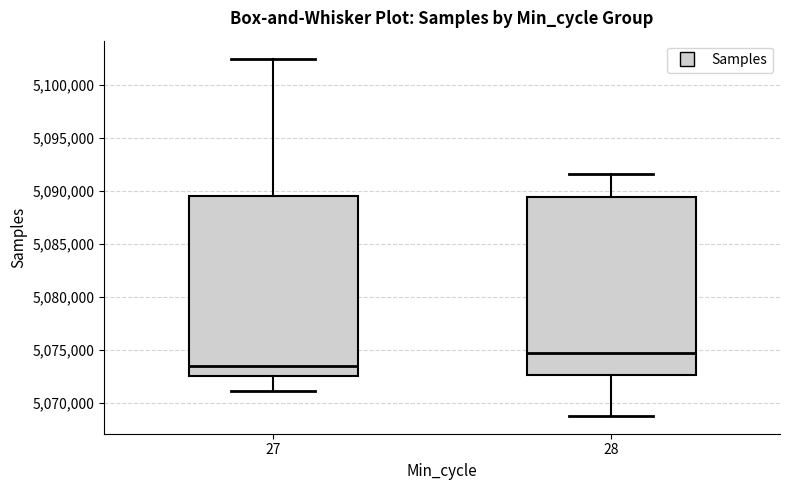

Reading left to right, transcribe this box plot: for each box, give where its median line is, the range the box spans, and where its two whiskers end, as read against the y-axis. The values are not printed on the chart, so give them approximately, as read against the axis.

27: median 5073500, box 5072500 to 5089500, whiskers 5071000 to 5102500
28: median 5074500, box 5072500 to 5089500, whiskers 5069000 to 5091500